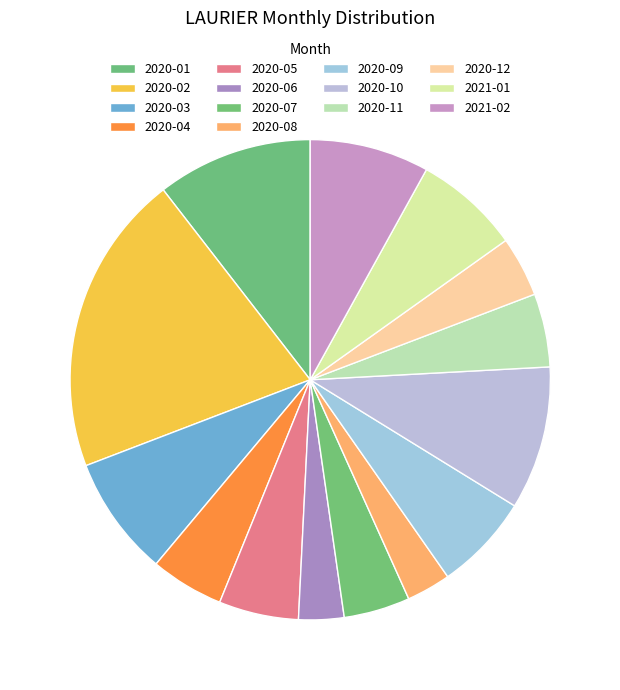

What is the largest slice in the pie chart?

2020-02